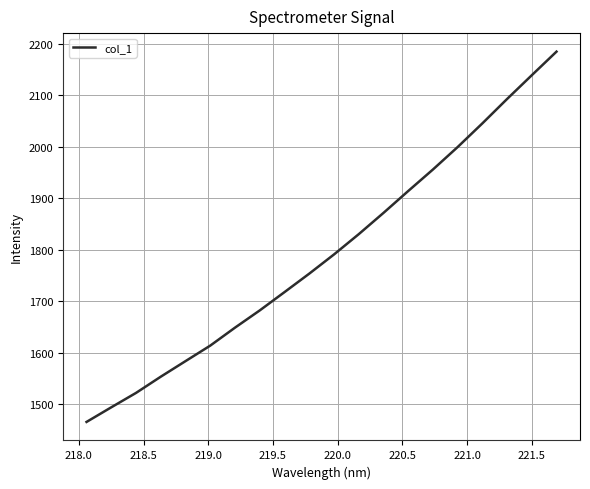

How many lines are shown in the chart?

1